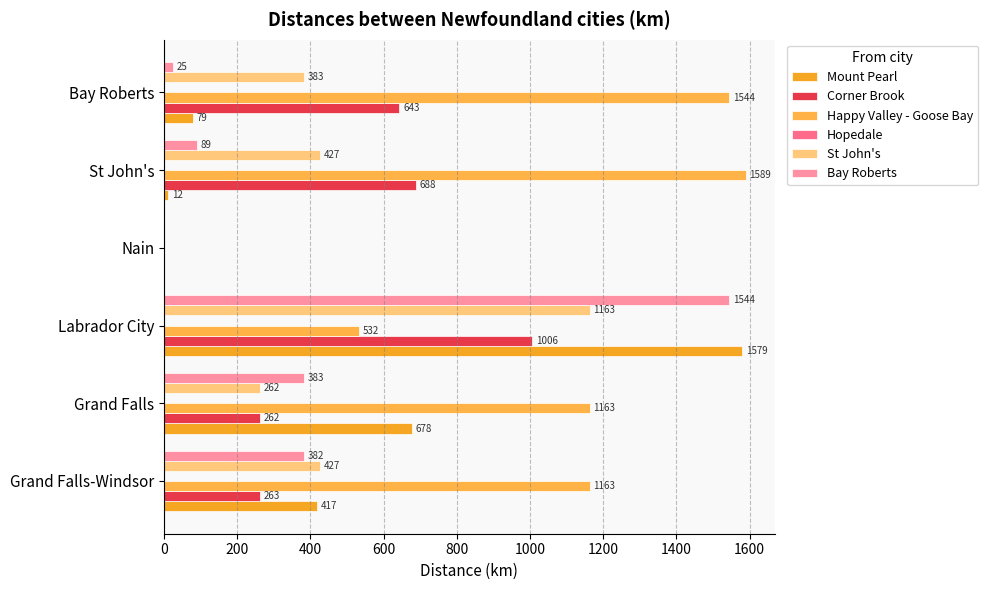

How many values in Mount Pearl are above zero?

5